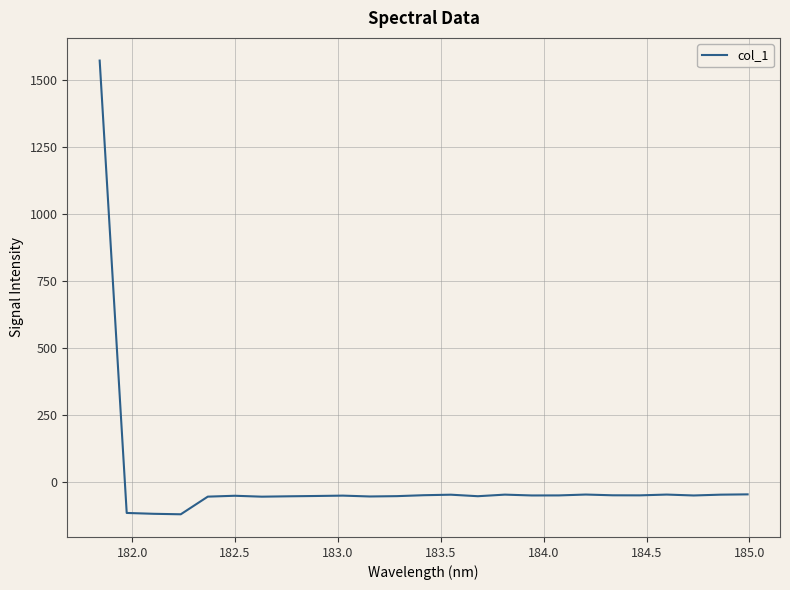

What is the smallest value displayed?

-122.3